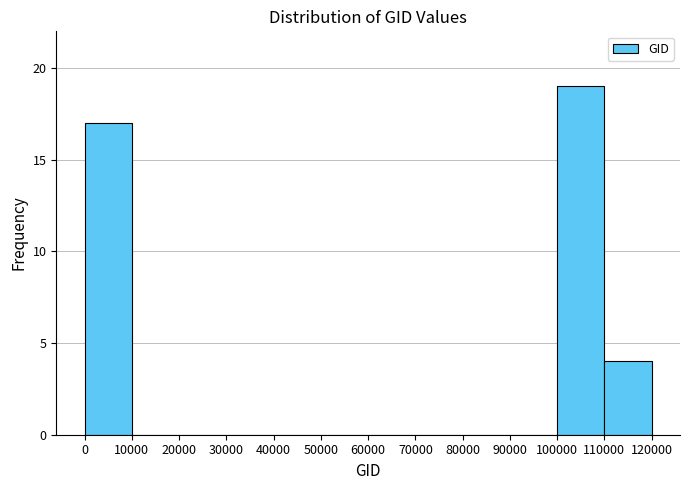

Reading left to right, transcribe this chart: for each bar, give the range it covers on the x-axis and its height. The values are not printed on the chart, so give them approximately, as read against the axis.

0 to 10000: 17
10000 to 20000: 0
20000 to 30000: 0
30000 to 40000: 0
40000 to 50000: 0
50000 to 60000: 0
60000 to 70000: 0
70000 to 80000: 0
80000 to 90000: 0
90000 to 100000: 0
100000 to 110000: 19
110000 to 120000: 4